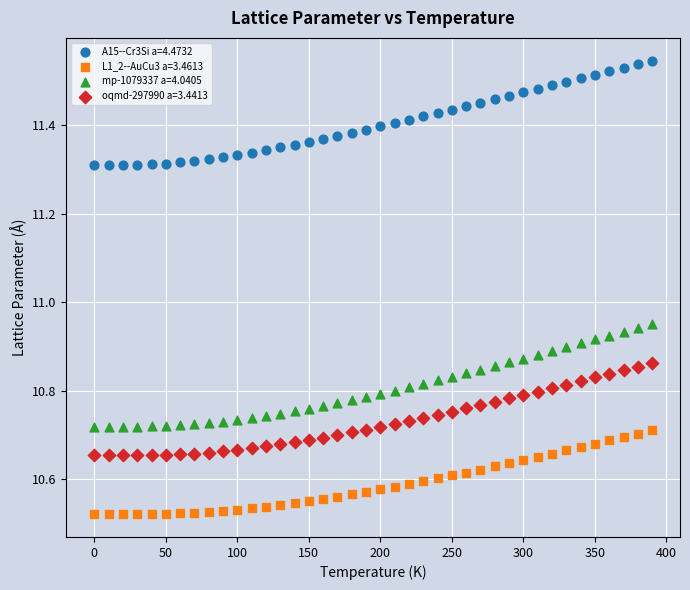

Which series has the largest Y range (max minus min)?

A15--Cr3Si a=4.4732